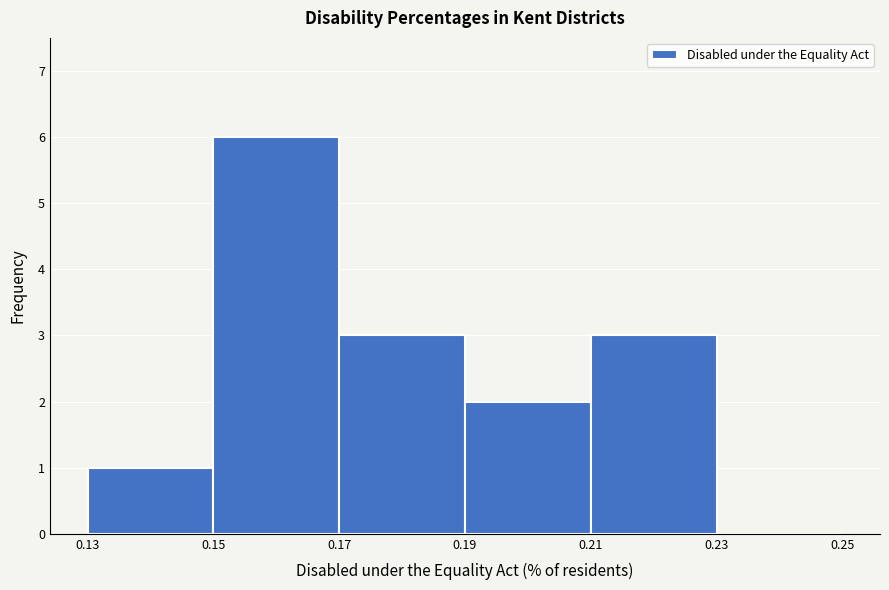

What is the height of the bar covering 0.19 to 0.21 on the x-axis? The values are not printed on the chart, so give them approximately, as read against the axis.

2